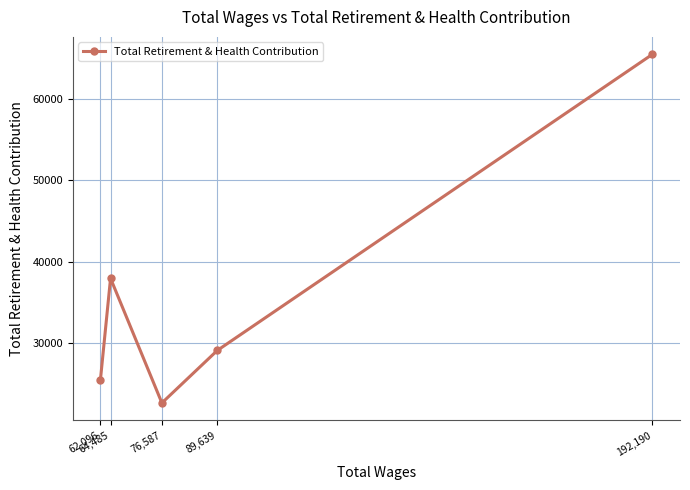

List the labels in order of value, smallest first.

76,587, 62,096, 89,639, 64,485, 192,190